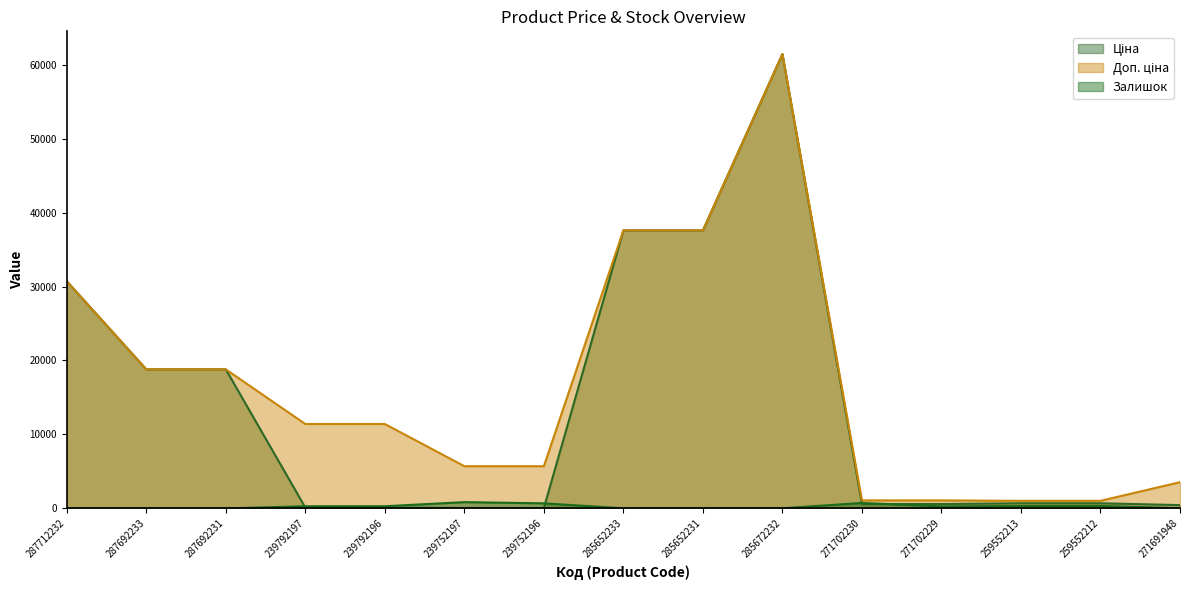

At which category is the sum across all series the highest?

285672232